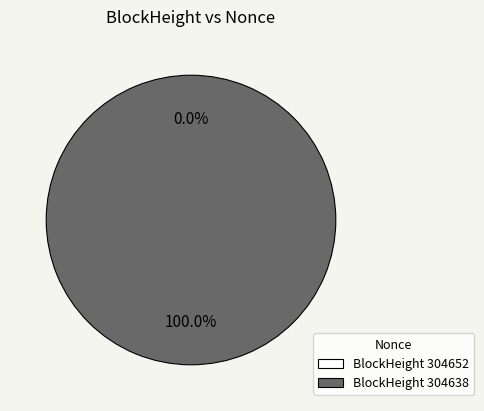

What percentage do 304638 and 304652 together represent?

100.0%